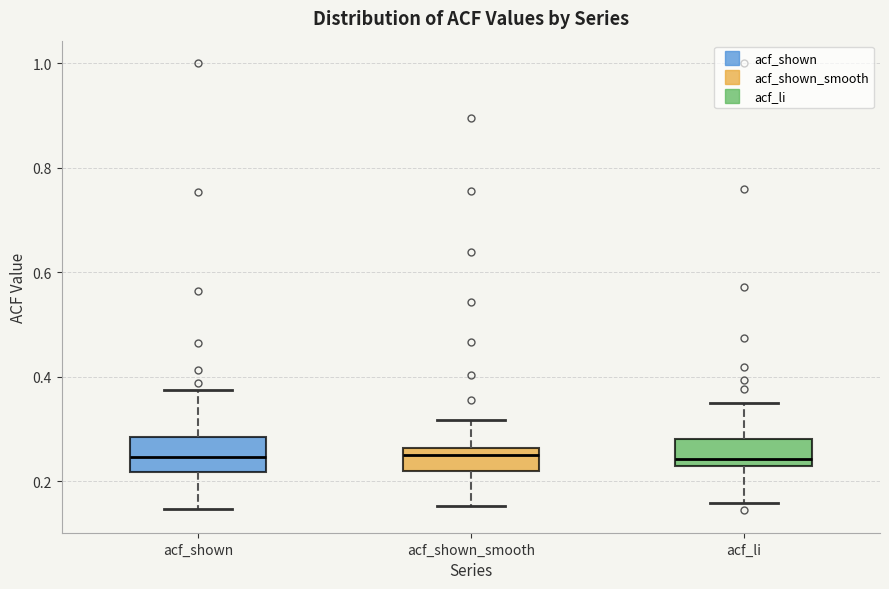

Reading left to right, transcribe this box plot: for each box, give where its median line is, the range the box spans, and where its two whiskers end, as read against the y-axis. The values are not printed on the chart, so give them approximately, as read against the axis.

acf_shown: median 0.24, box 0.22 to 0.28, whiskers 0.14 to 0.38
acf_shown_smooth: median 0.26 (just below the box's upper edge), box 0.22 to 0.26, whiskers 0.16 to 0.32
acf_li: median 0.24, box 0.22 to 0.28, whiskers 0.16 to 0.36